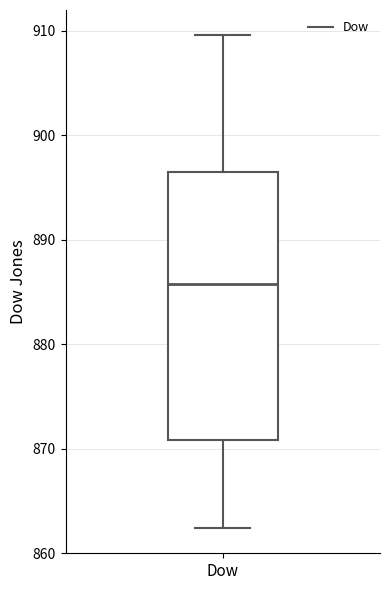

Where is the upper edge of the box for Dow on the y-axis? The values are not printed on the chart, so give them approximately, as read against the axis.

896